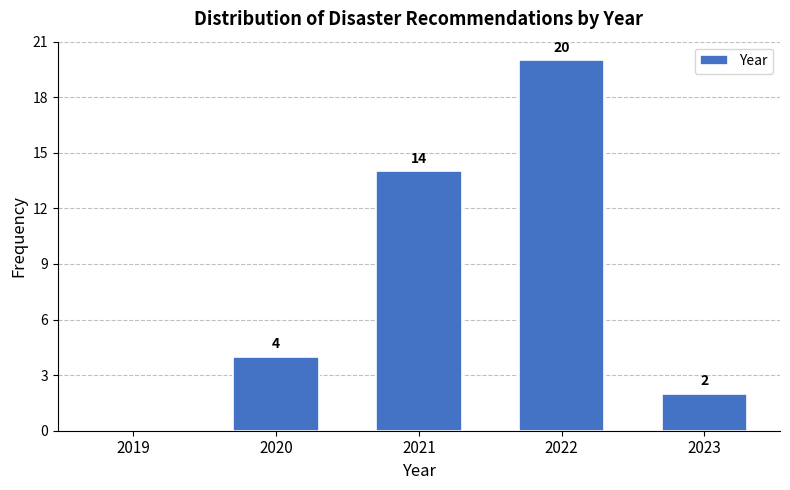

Reading right to left, extract all data points from this chart.

2023=2	2022=20	2021=14	2020=4	2019=0